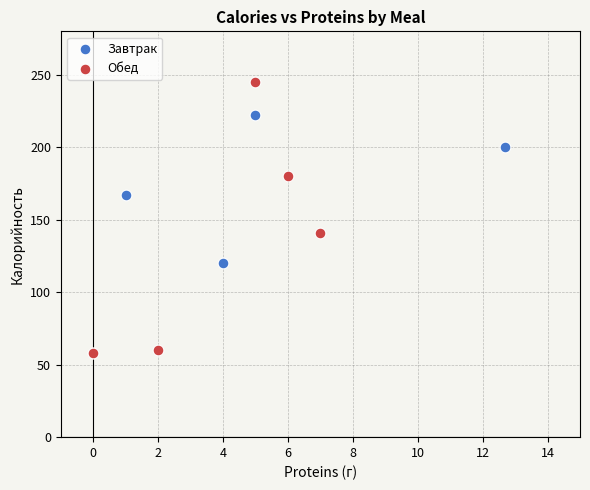

Which series contains the highest Y value?

Обед